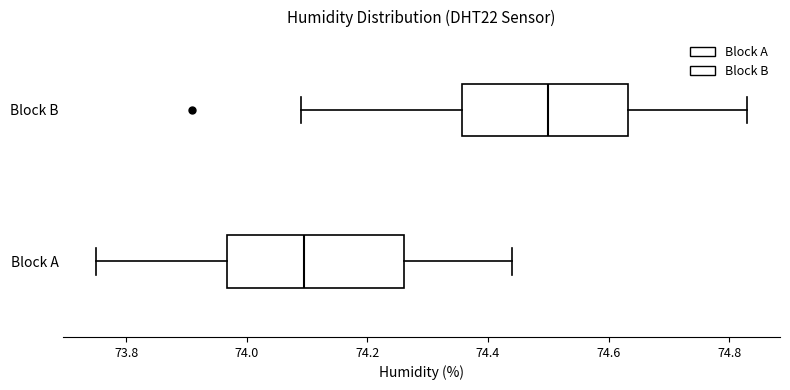

Reading bottom to top, read every box against the x-axis: the position of its median line, the range the box covers, and the ends of its whiskers. The values are not printed on the chart, so give them approximately, as read against the axis.

Block A: median 74.10, box 73.96 to 74.26, whiskers 73.76 to 74.44
Block B: median 74.50, box 74.36 to 74.64, whiskers 74.10 to 74.84